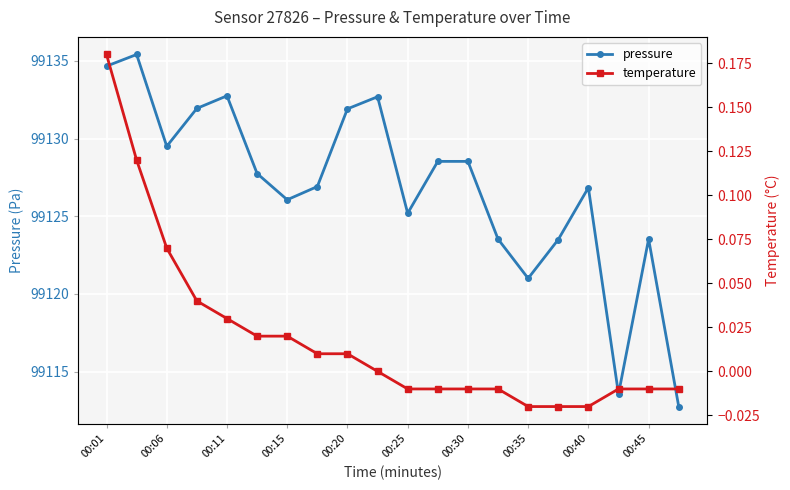

What is the difference between the maximum and minimum values in the pressure series?

22.7